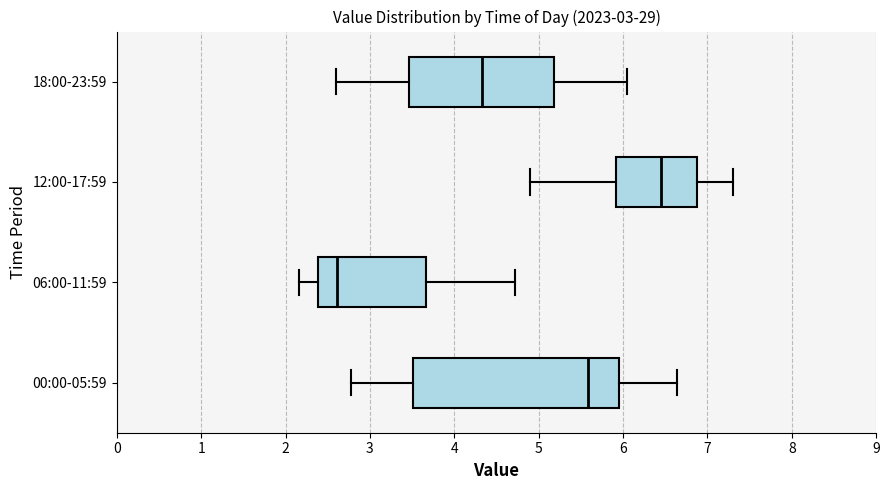

Where is the right edge of the box for 18:00-23:59 on the x-axis? The values are not printed on the chart, so give them approximately, as read against the axis.

5.2